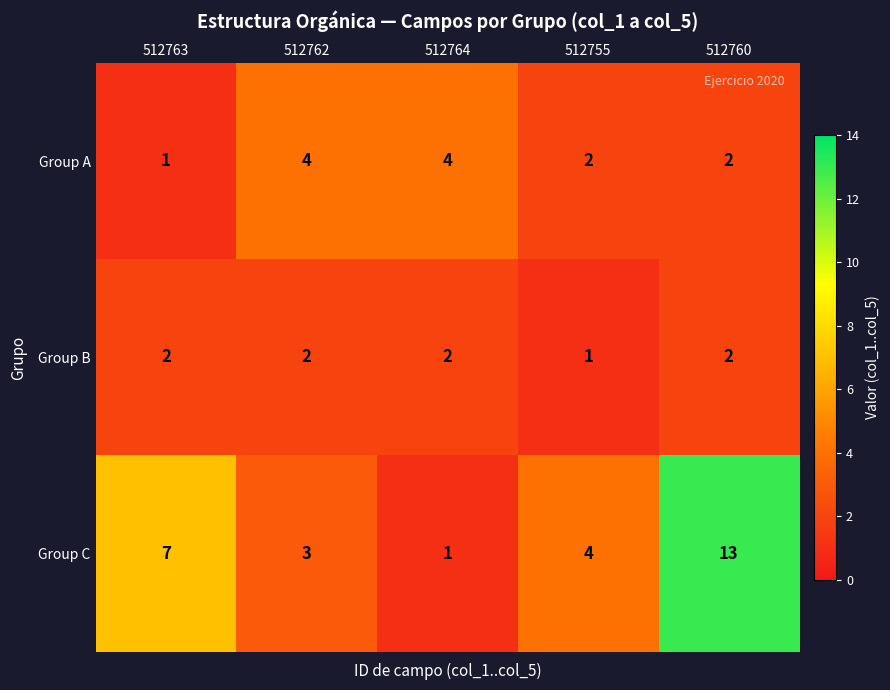

Count the Group A values in the range 2 to 4.

4